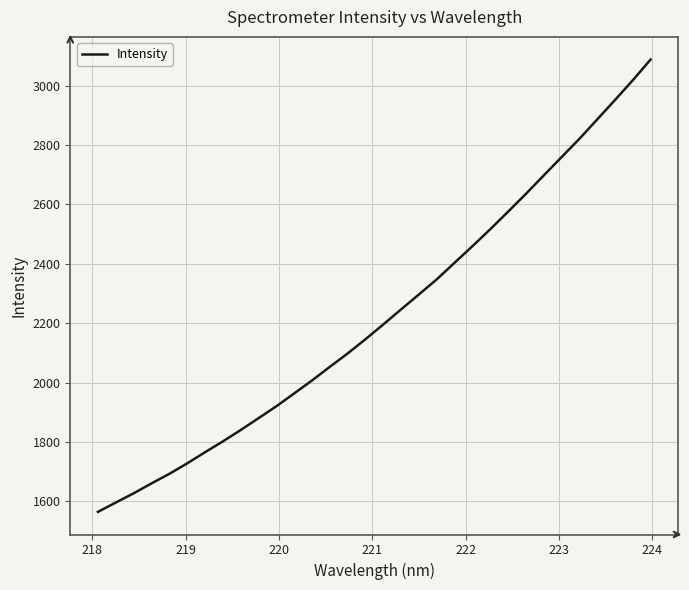

What is the greatest value displayed?

3088.2